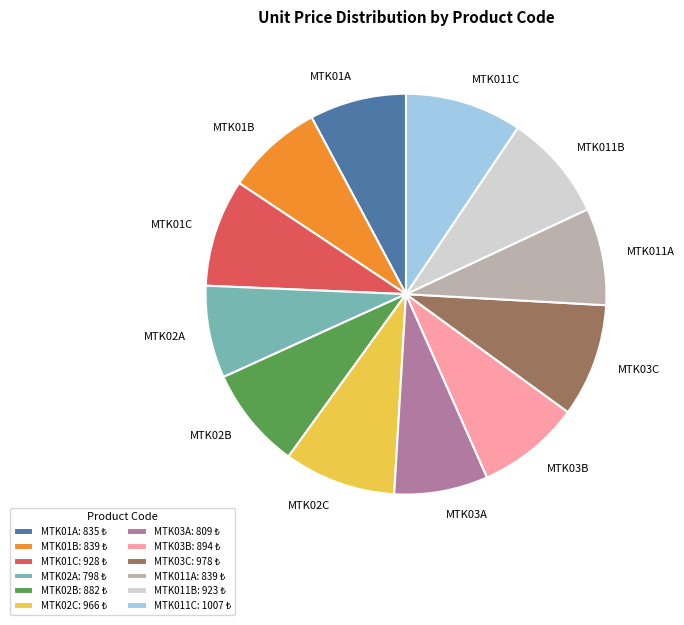

Does any single category account for the majority?

No